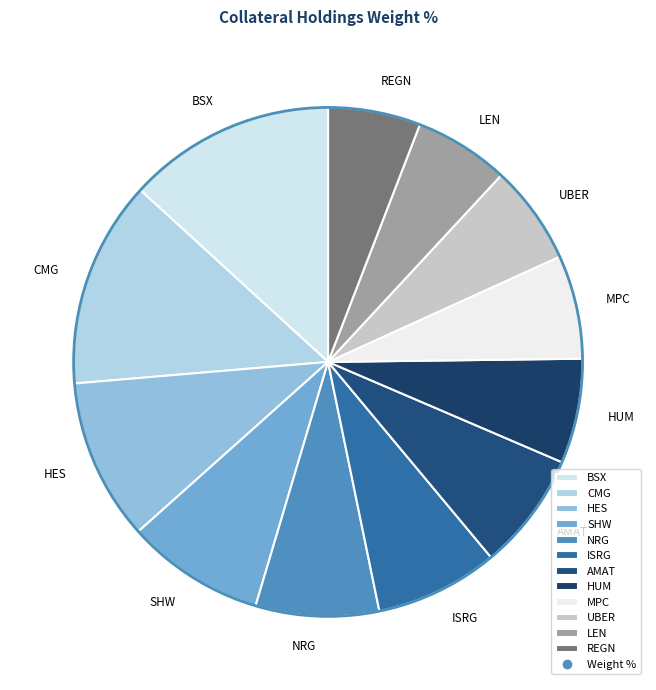

The ISRG slice represents 18% of the pie. True or false?

False